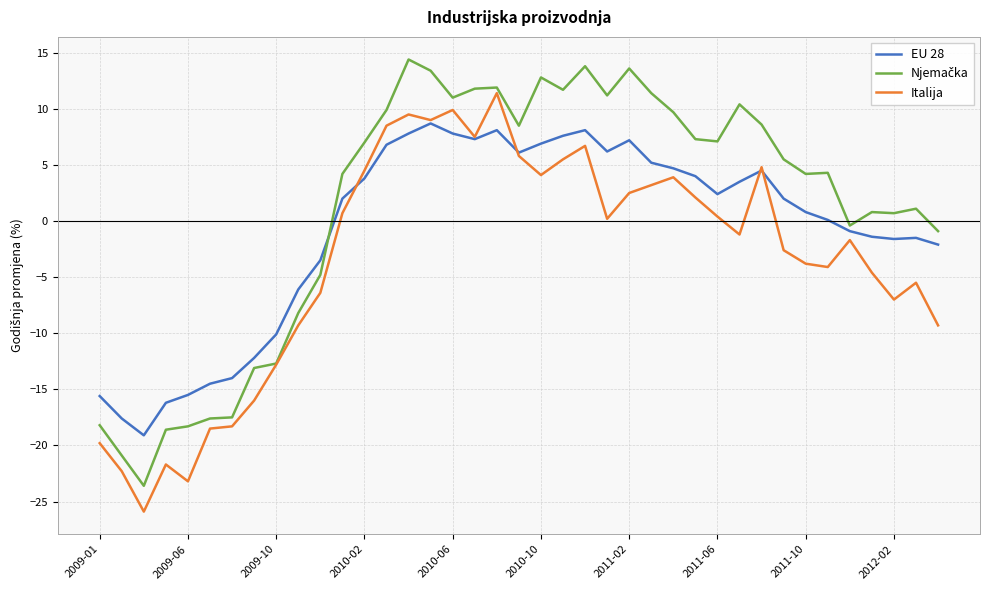

What is the highest value of the EU 28 series?

8.7